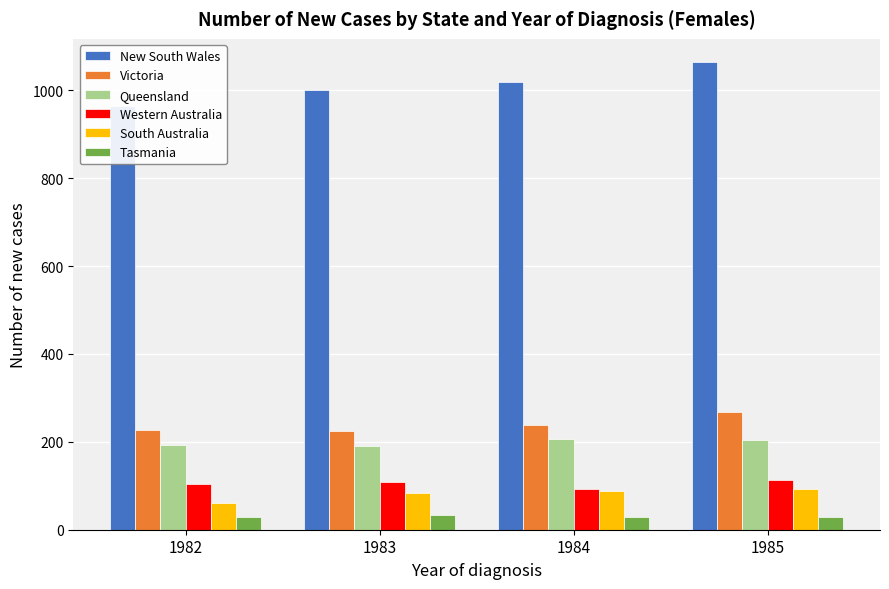

At which category does the chart reach its minimum across all series?

1985